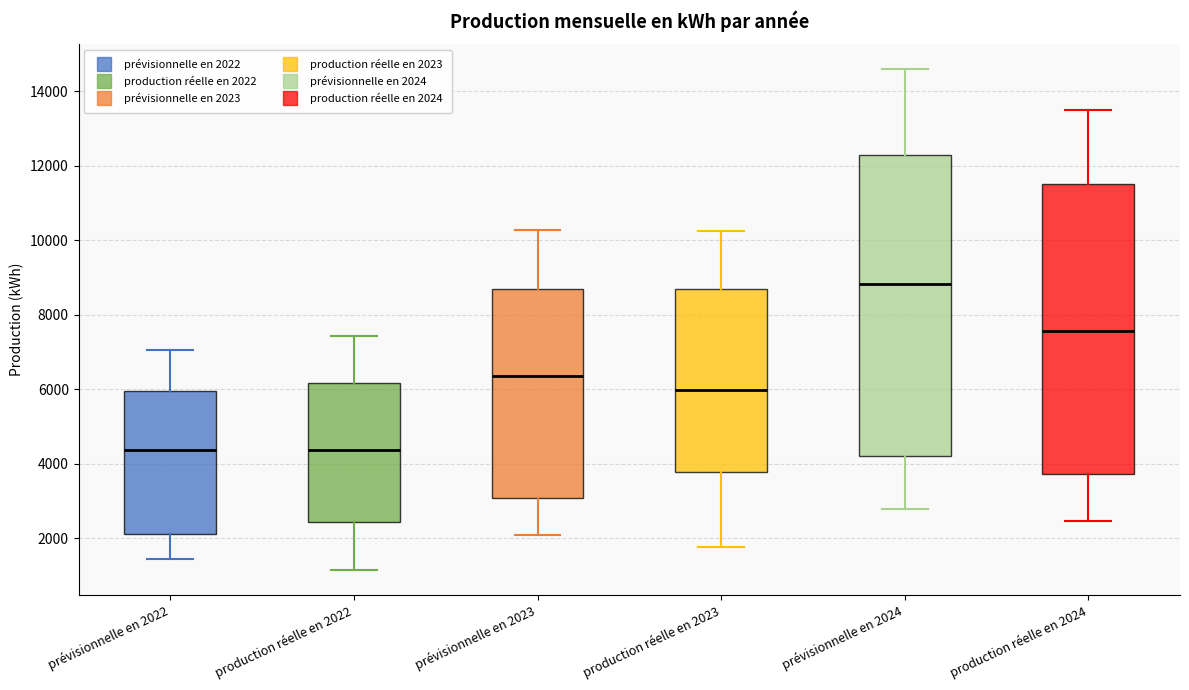

Reading left to right, read every box against the y-axis: the position of its median line, the range the box covers, and the ends of its whiskers. The values are not printed on the chart, so give them approximately, as read against the axis.

prévisionnelle en 2022: median 4400, box 2200 to 6000, whiskers 1400 to 7000
production réelle en 2022: median 4400, box 2400 to 6200, whiskers 1200 to 7400
prévisionnelle en 2023: median 6400, box 3000 to 8600, whiskers 2000 to 10200
production réelle en 2023: median 6000, box 3800 to 8800, whiskers 1800 to 10200
prévisionnelle en 2024: median 8800, box 4200 to 12200, whiskers 2800 to 14600
production réelle en 2024: median 7600, box 3800 to 11600, whiskers 2400 to 13600